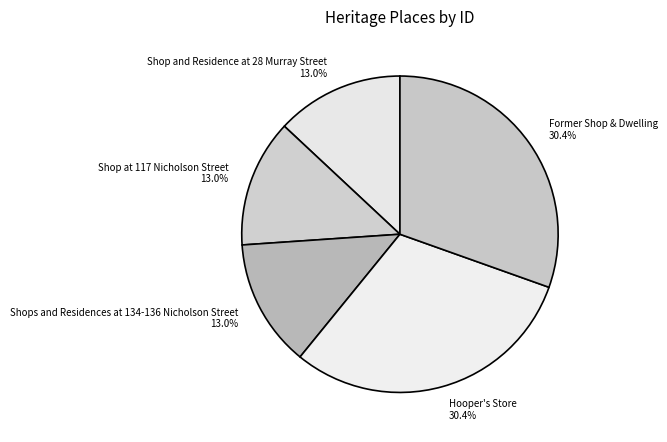

Is the sum of Shop at 117 Nicholson Street and Hooper's Store greater than half?

No